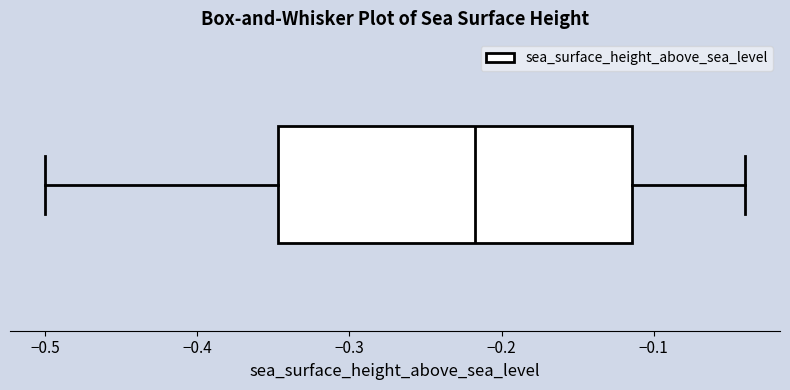

Where does the median line of the box sit on the x-axis? The values are not printed on the chart, so give them approximately, as read against the axis.

-0.22